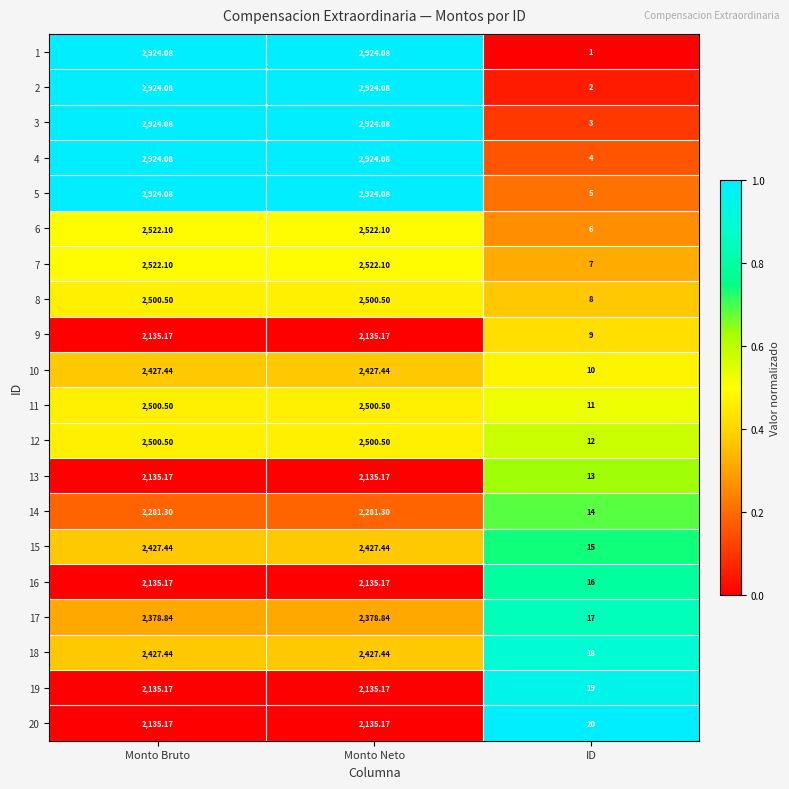

Which series has the largest total across all categories?

5